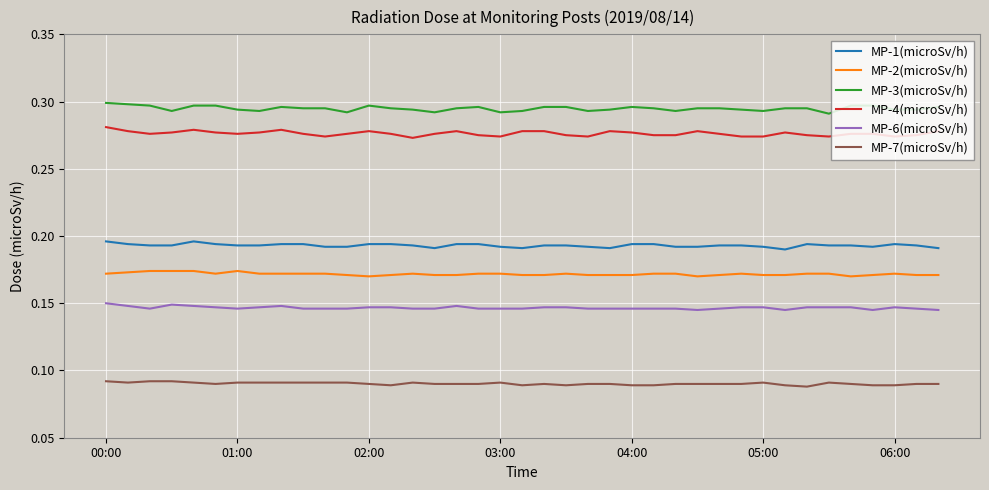

Which series has the largest total across all categories?

MP-3(microSv/h)